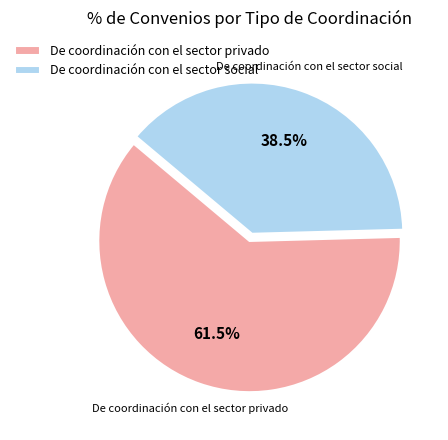

Rank the categories by value from highest to lowest.

De coordinación con el sector privado, De coordinación con el sector social